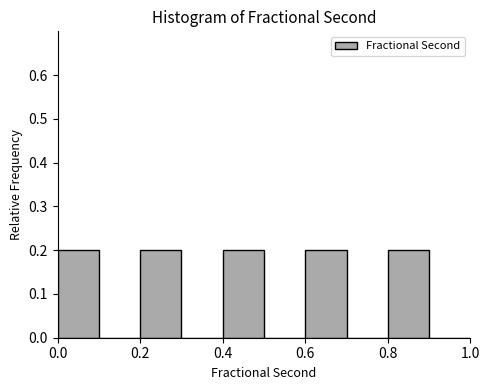

Reading left to right, list every bar in this chart as the range it spans on the x-axis followed by its height. The values are not printed on the chart, so give them approximately, as read against the axis.

0.0 to 0.1: 0.2
0.1 to 0.2: 0
0.2 to 0.3: 0.2
0.3 to 0.4: 0
0.4 to 0.5: 0.2
0.5 to 0.6: 0
0.6 to 0.7: 0.2
0.7 to 0.8: 0
0.8 to 0.9: 0.2
0.9 to 1.0: 0